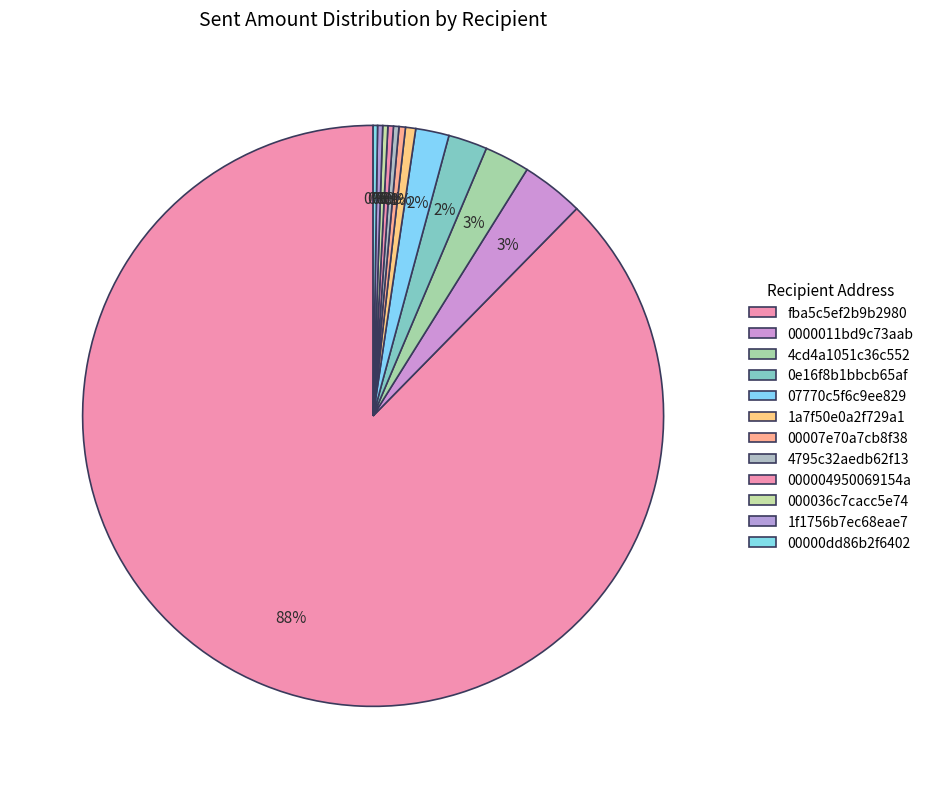

Which slice is the largest?

fba5c5ef2b9b2980